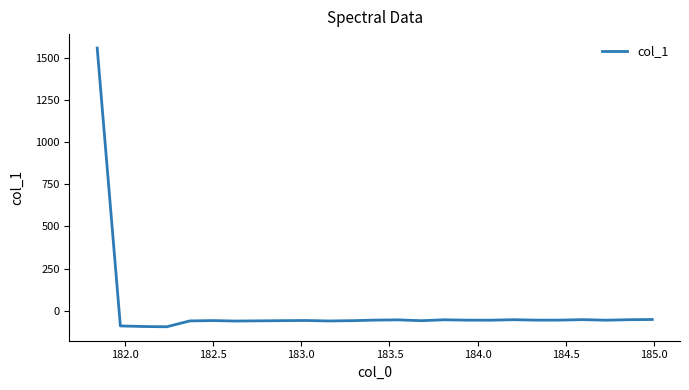

What is the maximum value shown in the chart?

1557.1